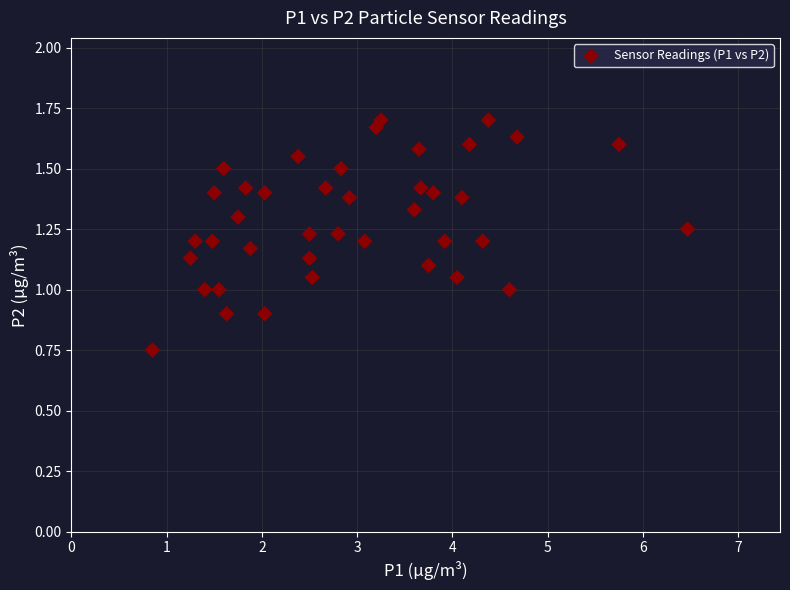

What is the range of X values (max minus min)?

5.6